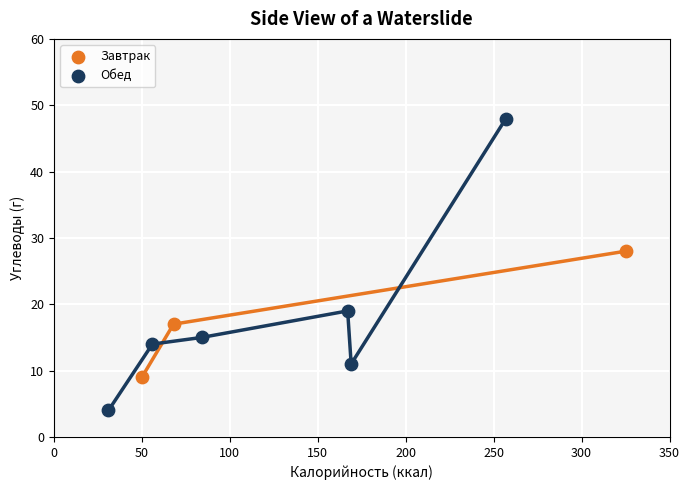

Which series reaches the minimum Y coordinate?

Обед